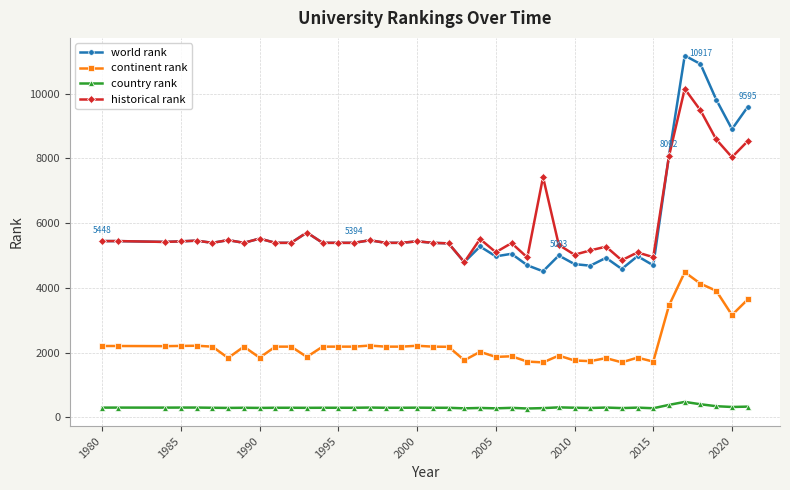

True or false: country rank and world rank cross at least once.

False